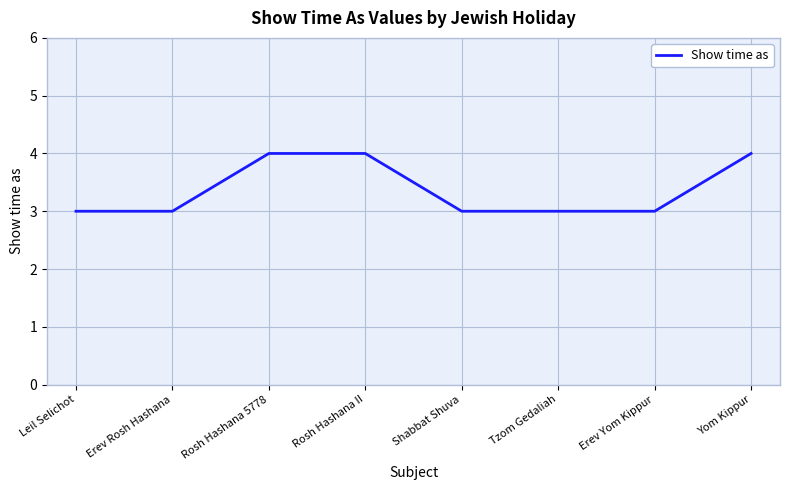

What value does the data have at Tzom Gedaliah?

3